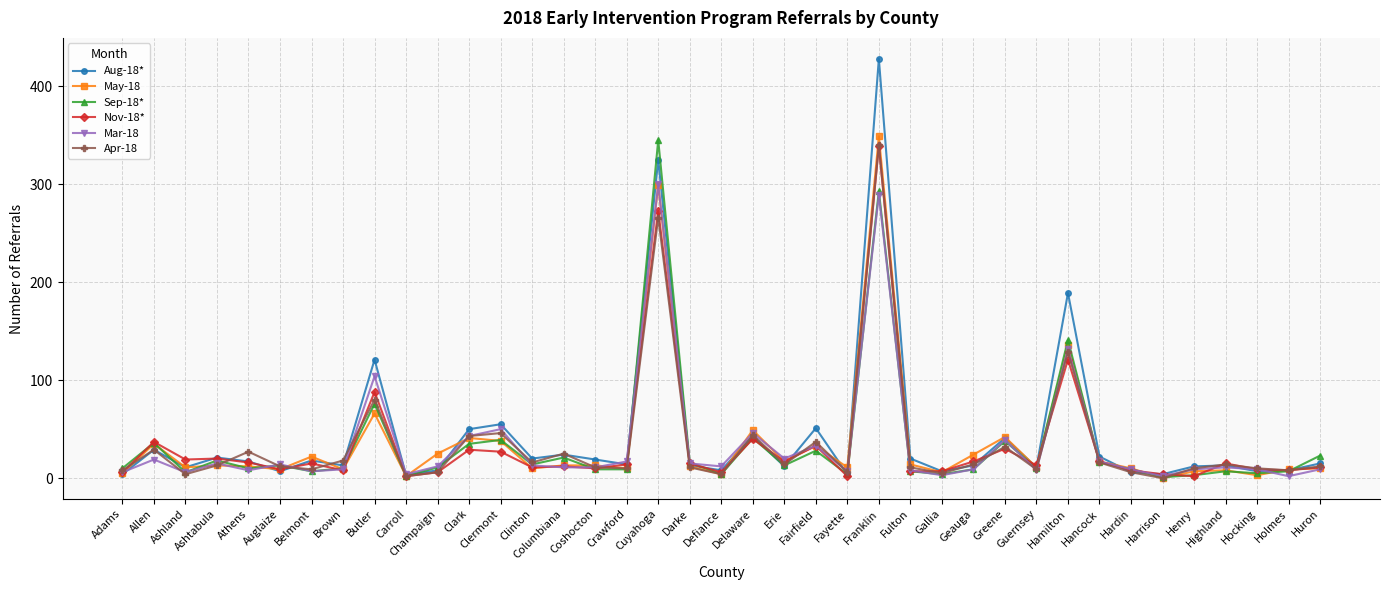

Which series has the widest spread of values?

Aug-18*